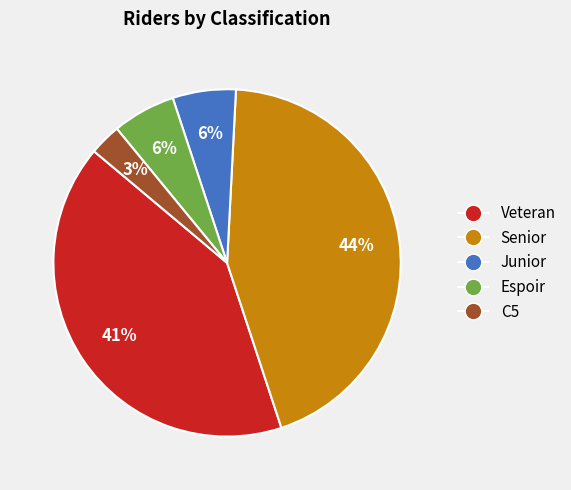

Is it true that Junior is 6% of the pie?

True